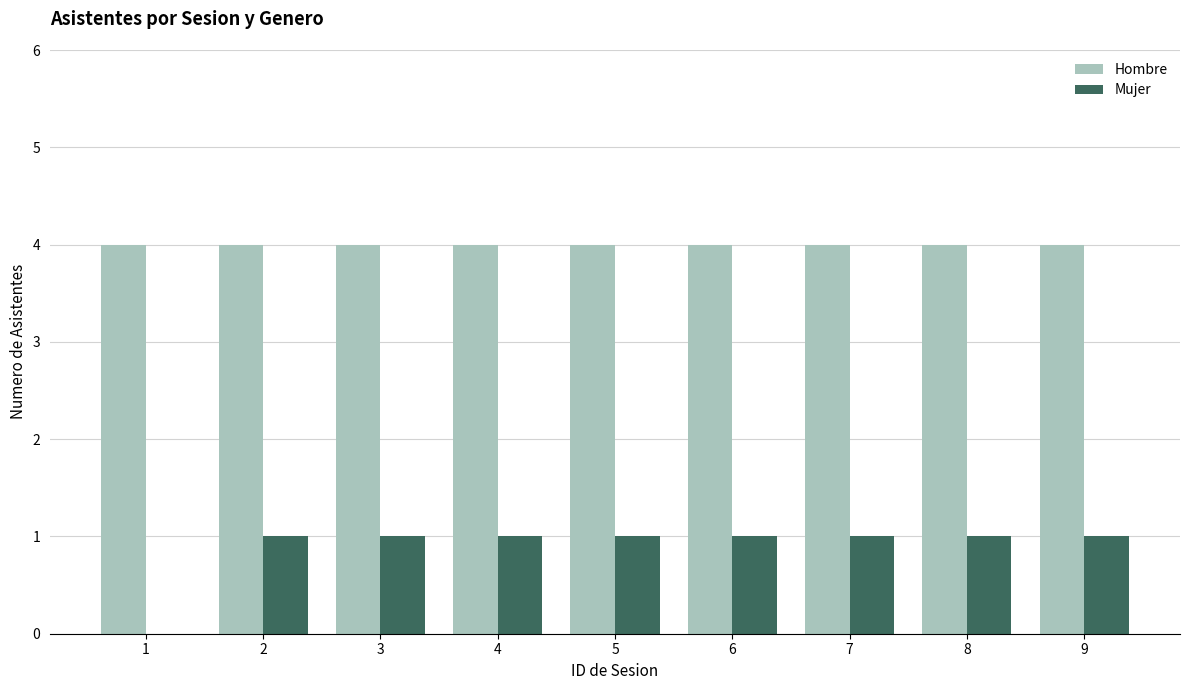

What is the sum of the Hombre values at 1 and 3?

8